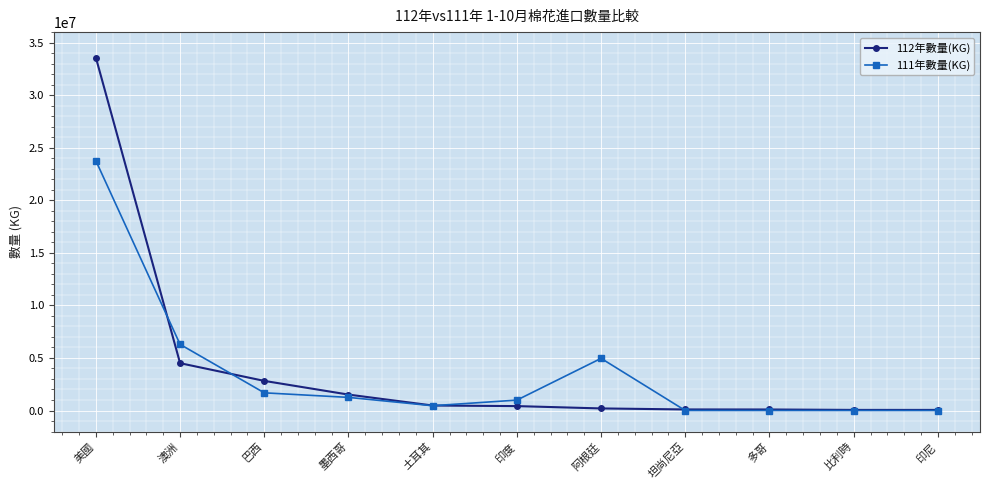

Which series has the largest range (max minus min)?

112年數量(KG)